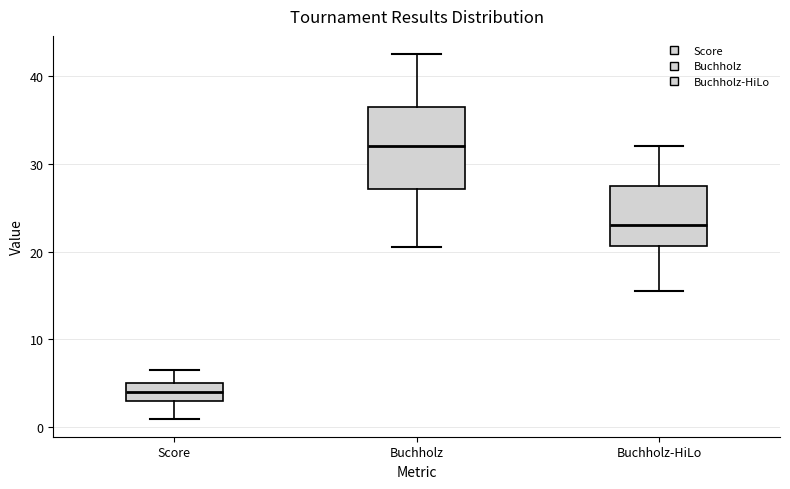

Which box is the tallest, from its lower edge to its upper edge?

Buchholz